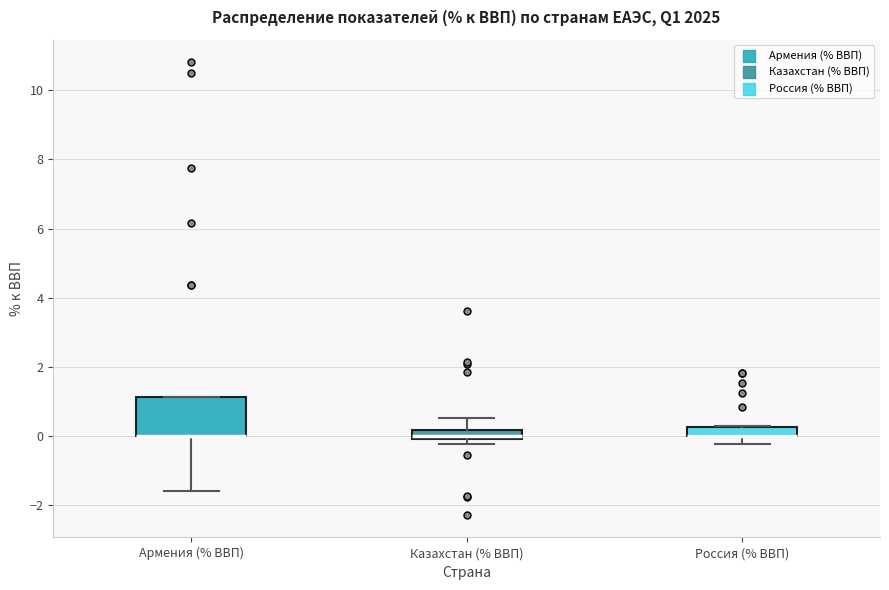

Which box is the tallest, from its lower edge to its upper edge?

Армения (% ВВП)